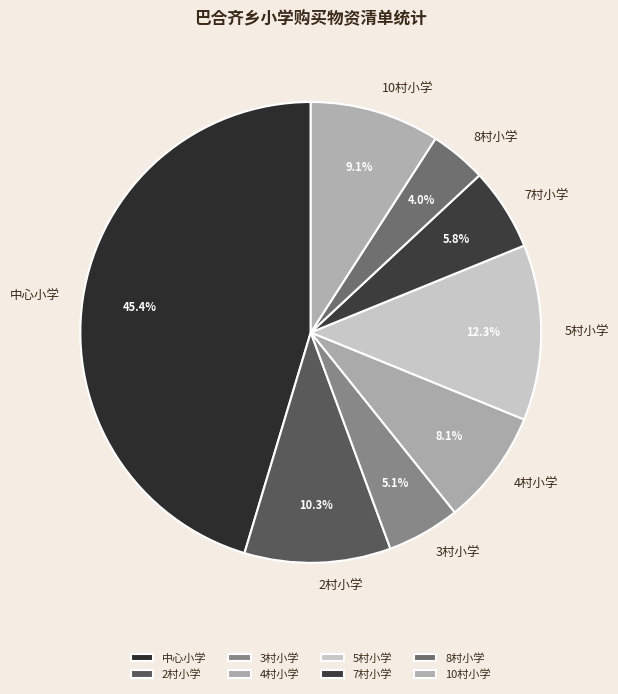

The 中心小学 slice represents 45% of the pie. True or false?

True